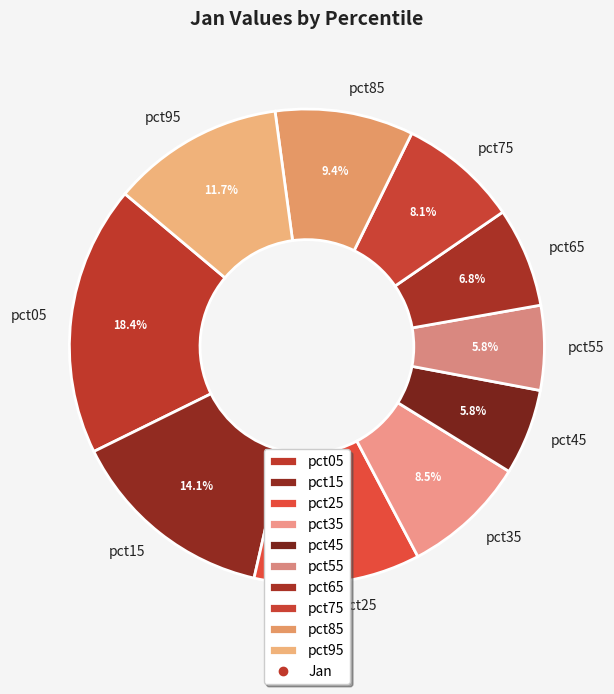

Is there any slice that represents more than half of the pie?

No